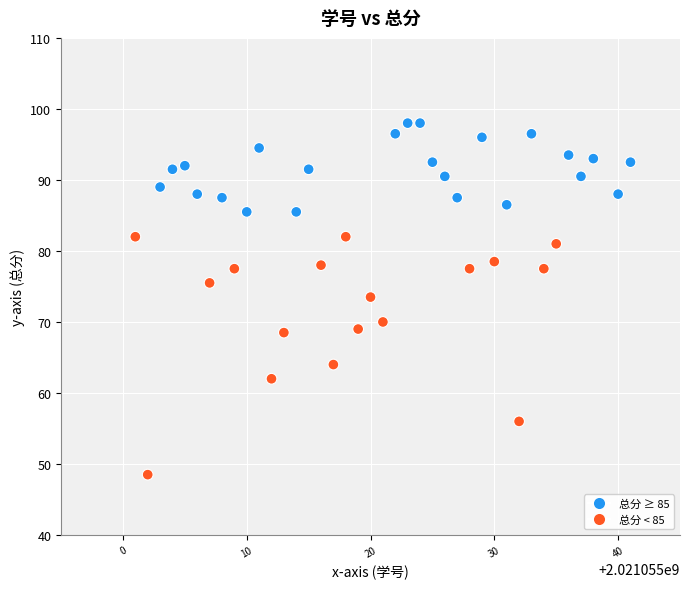

What is the range of X values (max minus min)?

40.0